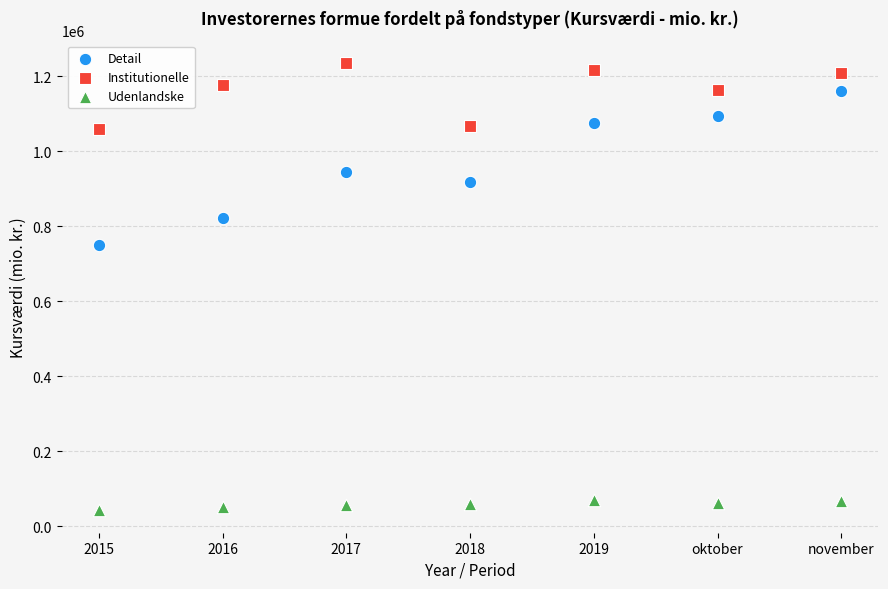

Across all series, what Y value is closest to 638579?

751016